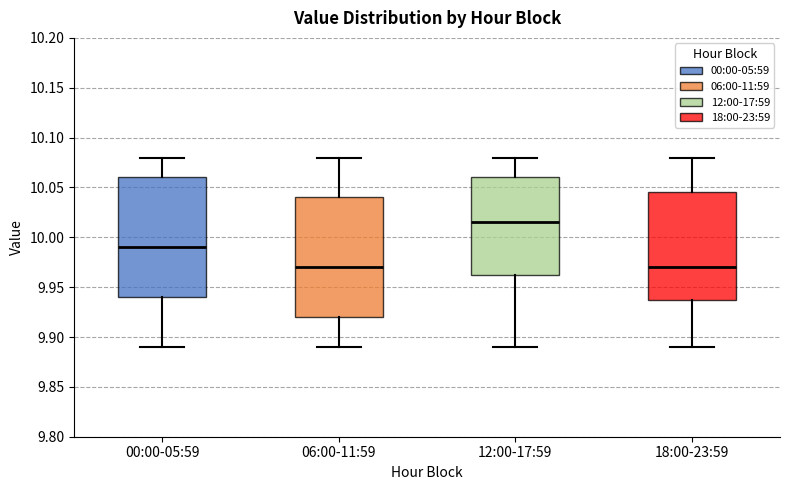

Reading left to right, transcribe this box plot: for each box, give where its median line is, the range the box spans, and where its two whiskers end, as read against the y-axis. The values are not printed on the chart, so give them approximately, as read against the axis.

00:00-05:59: median 9.990, box 9.940 to 10.060, whiskers 9.890 to 10.080
06:00-11:59: median 9.970, box 9.920 to 10.040, whiskers 9.890 to 10.080
12:00-17:59: median 10.015, box 9.965 to 10.060, whiskers 9.890 to 10.080
18:00-23:59: median 9.970, box 9.940 to 10.045, whiskers 9.890 to 10.080